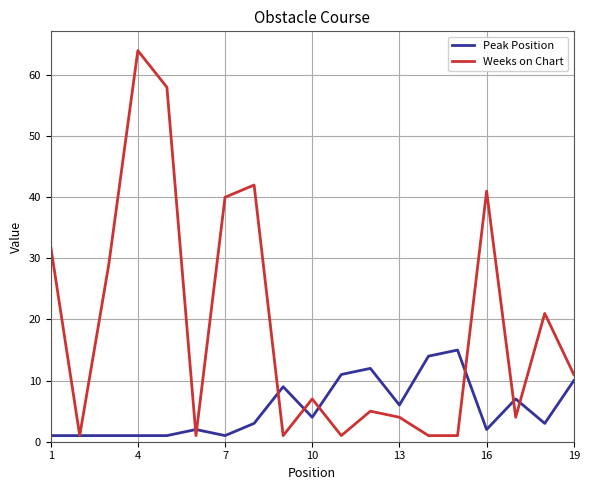

Rank the series by their average value, from lowest to highest.

Peak Position, Weeks on Chart